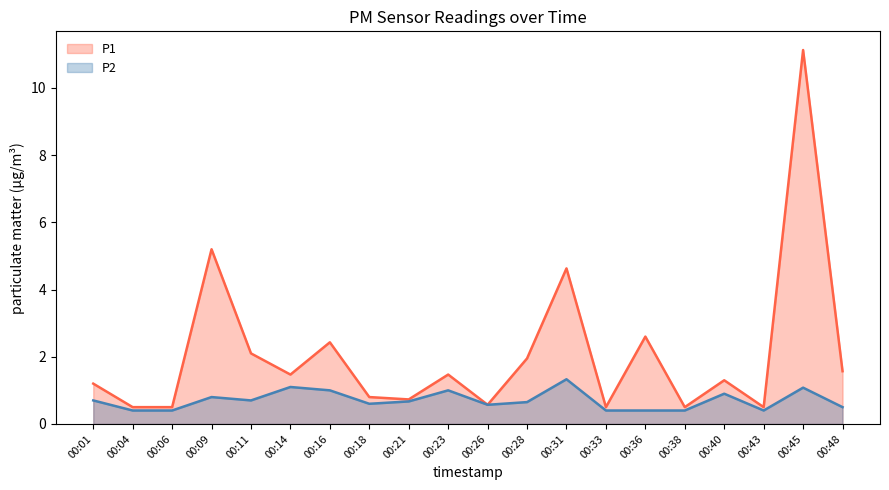

At which label does P2 reach its peak?

00:31